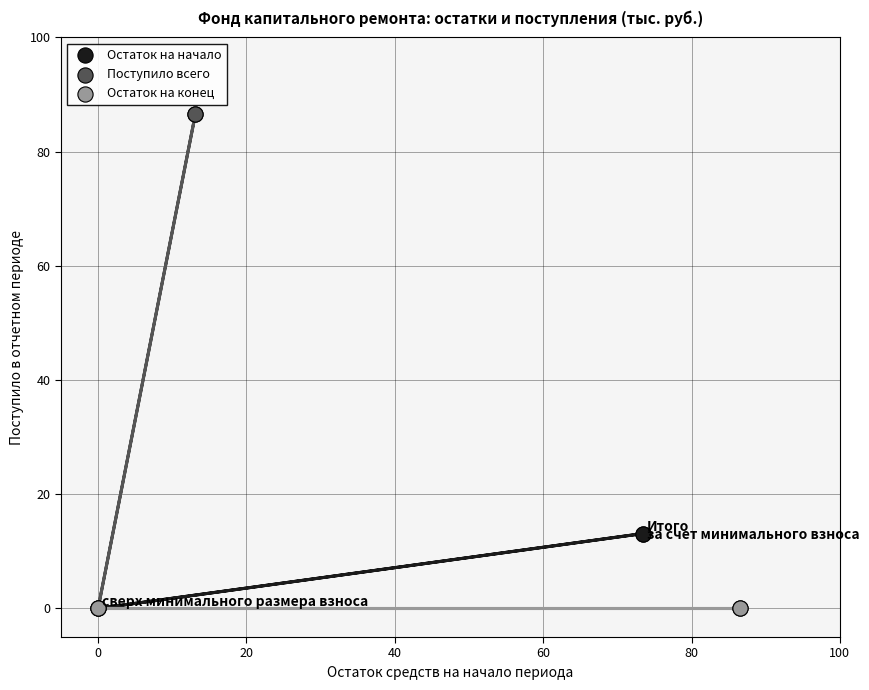

Which series reaches the maximum Y coordinate?

Поступило всего